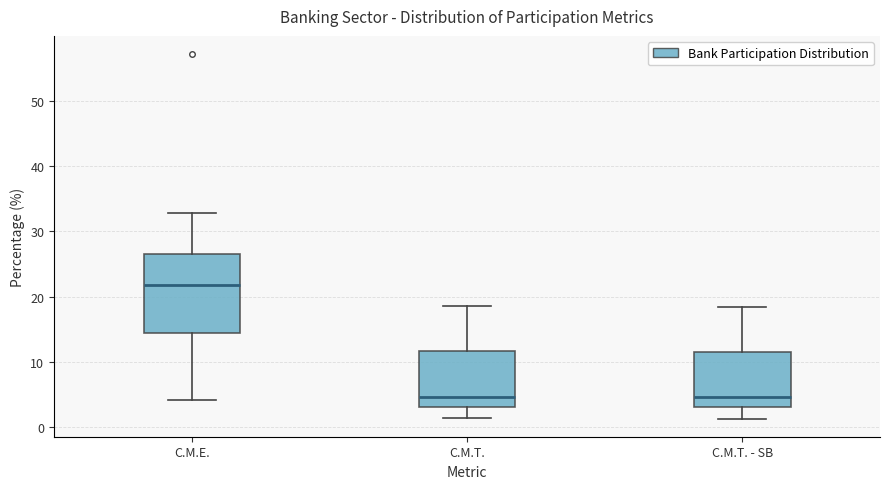

Where is the lower edge of the box for C.M.T. on the y-axis? The values are not printed on the chart, so give them approximately, as read against the axis.

3